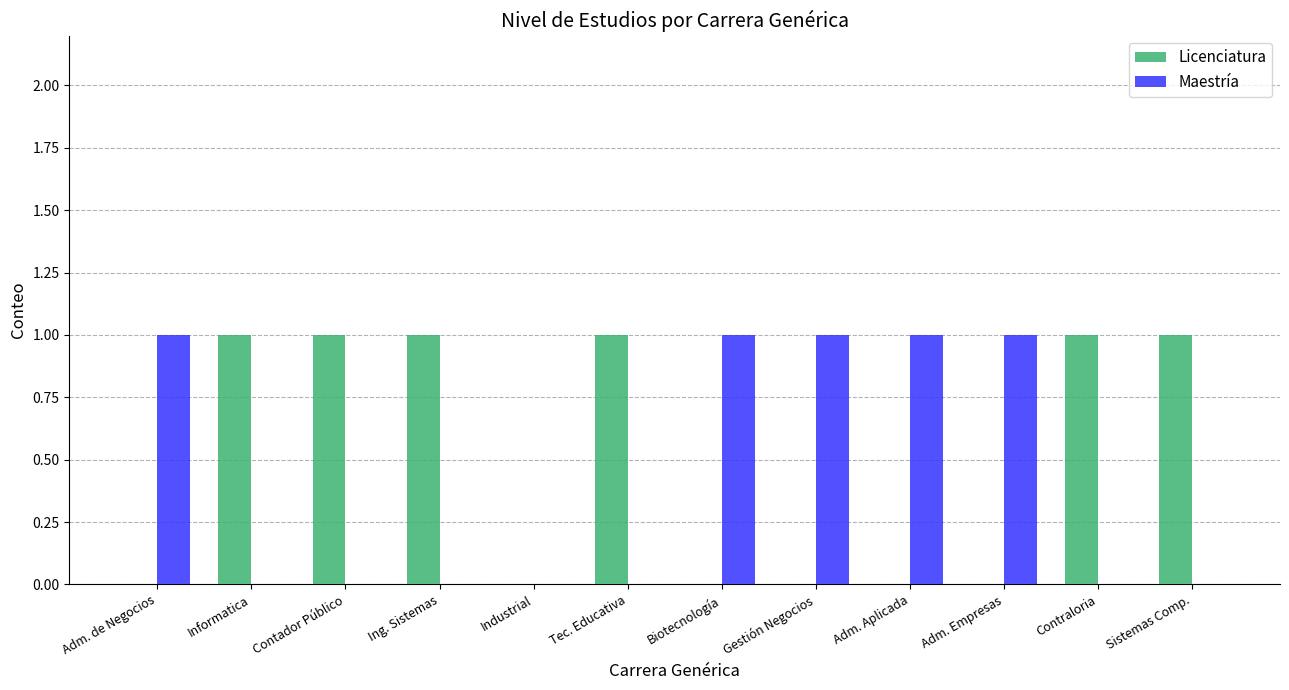

True or false: Licenciatura has a value of 0 at Adm. Empresas.

True